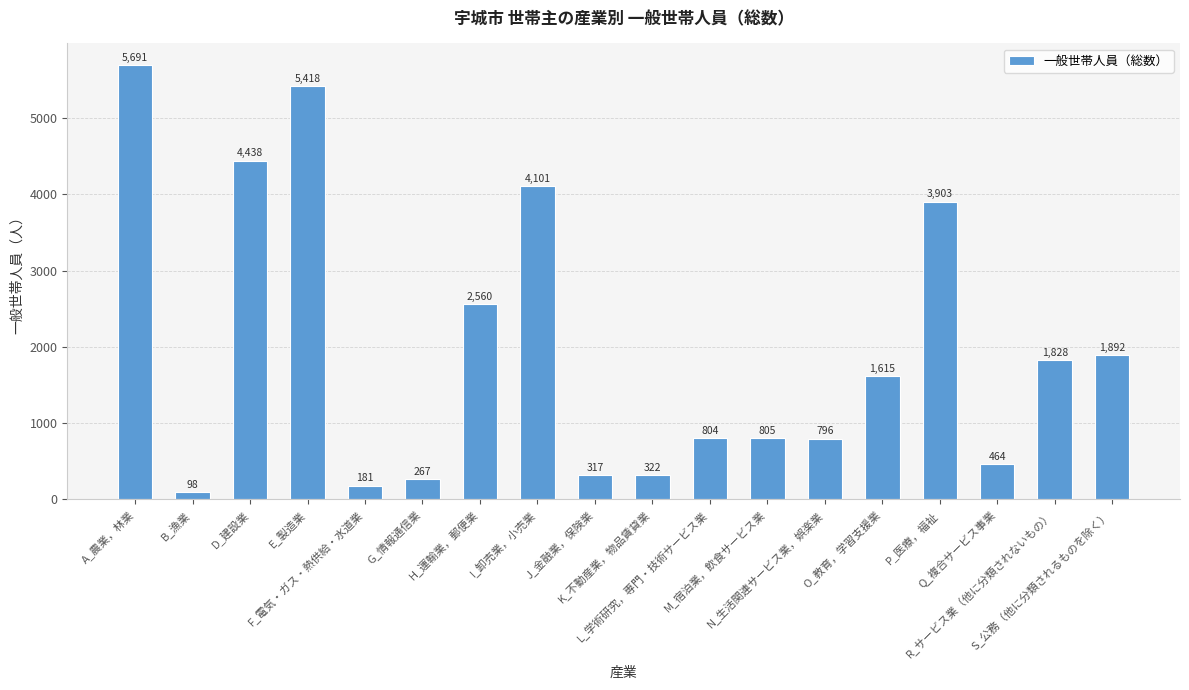

Rank the categories by value from lowest to highest.

B_漁業, F_電気・ガス・熱供給・水道業, G_情報通信業, J_金融業，保険業, K_不動産業，物品賃貸業, Q_複合サービス事業, N_生活関連サービス業，娯楽業, L_学術研究，専門・技術サービス業, M_宿泊業，飲食サービス業, O_教育，学習支援業, R_サービス業（他に分類されないもの）, S_公務（他に分類されるものを除く）, H_運輸業，郵便業, P_医療，福祉, I_卸売業，小売業, D_建設業, E_製造業, A_農業，林業